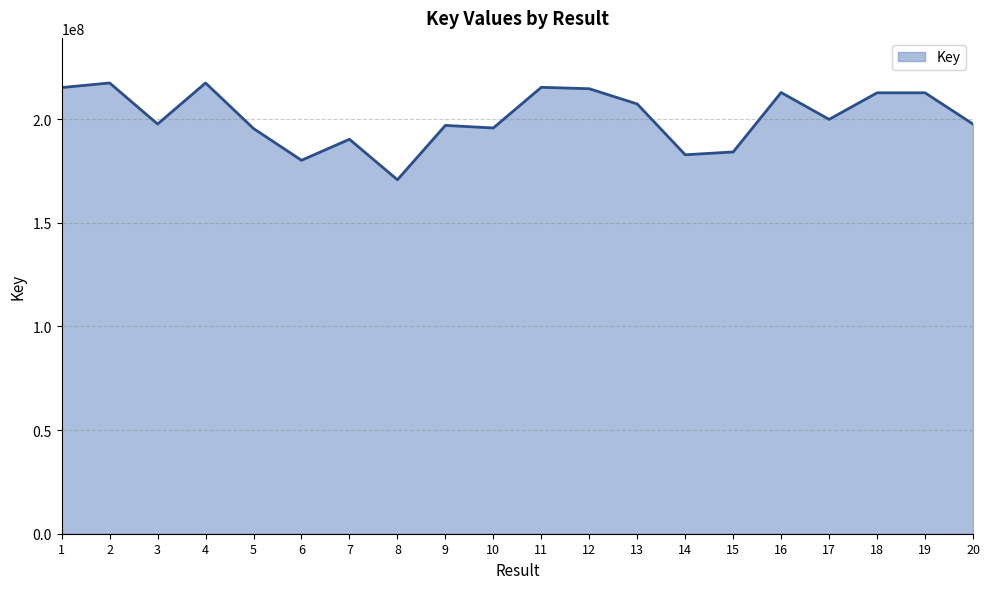

How many values are below 199838187?

10